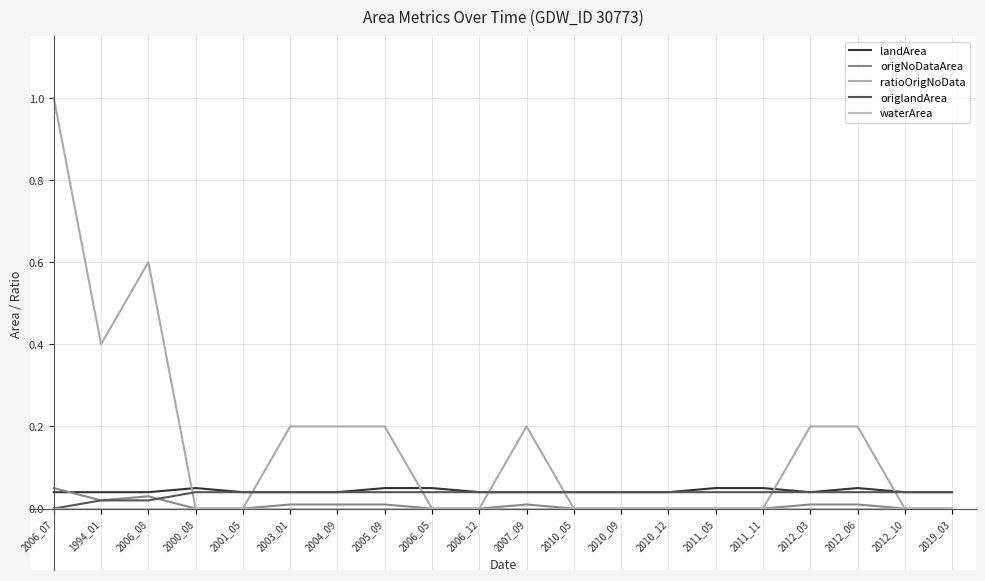

True or false: waterArea and origlandArea intersect in this chart.

False